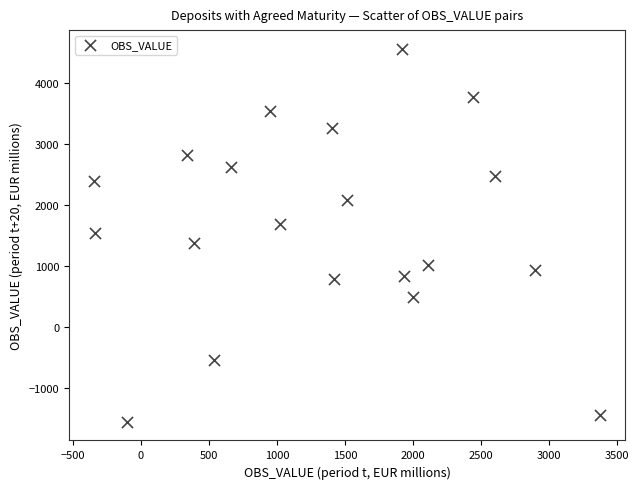

What is the range of Y values (max minus min)?

6119.9